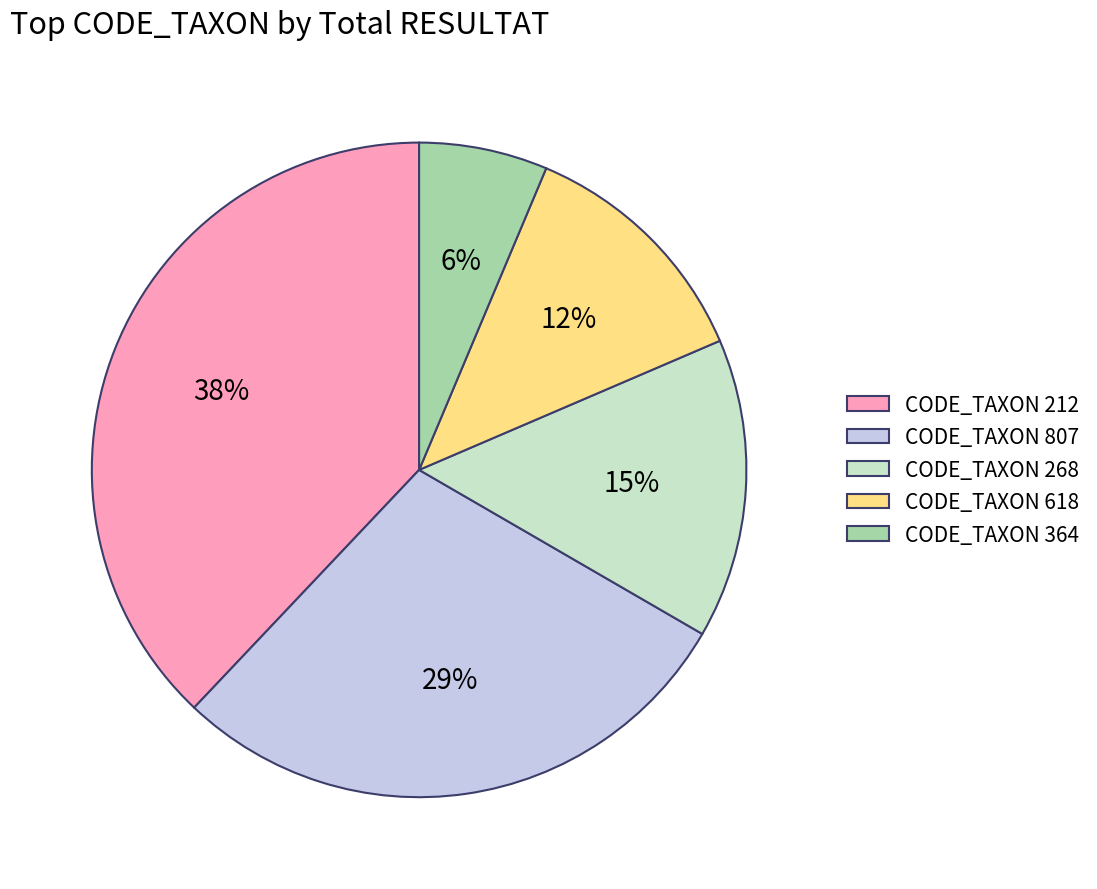

Which has a higher value, CODE_TAXON 364 or CODE_TAXON 618?

CODE_TAXON 618